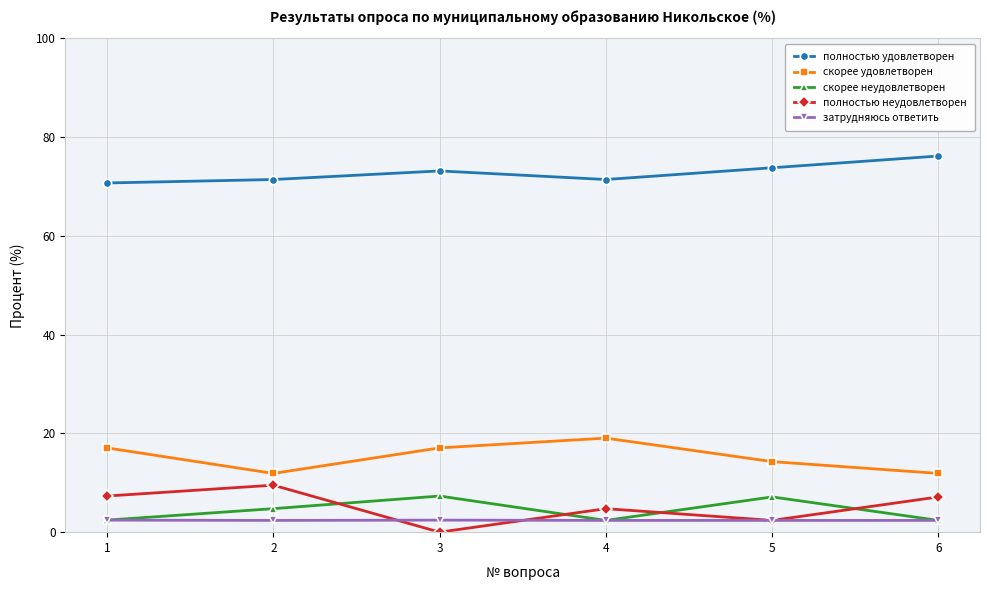

How many values in полностью неудовлетворен are above zero?

5